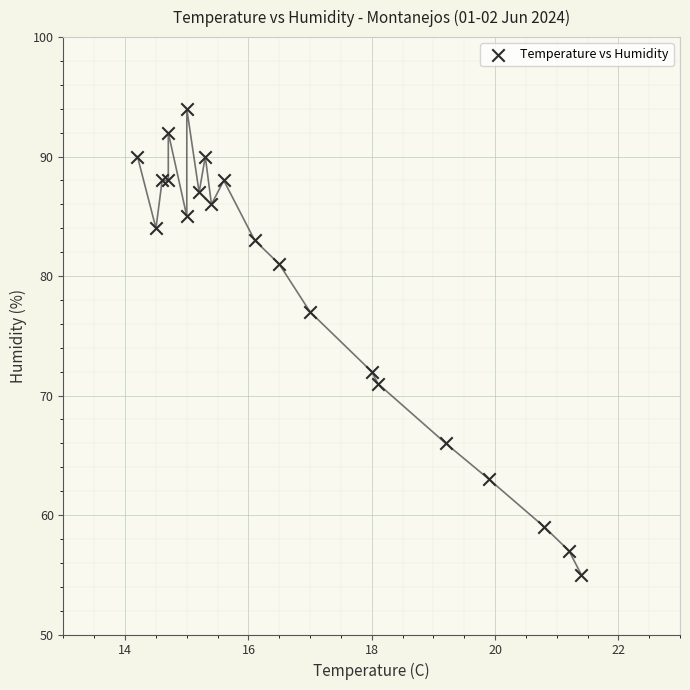

What Y value in the scatter plot is closest to 74?

72